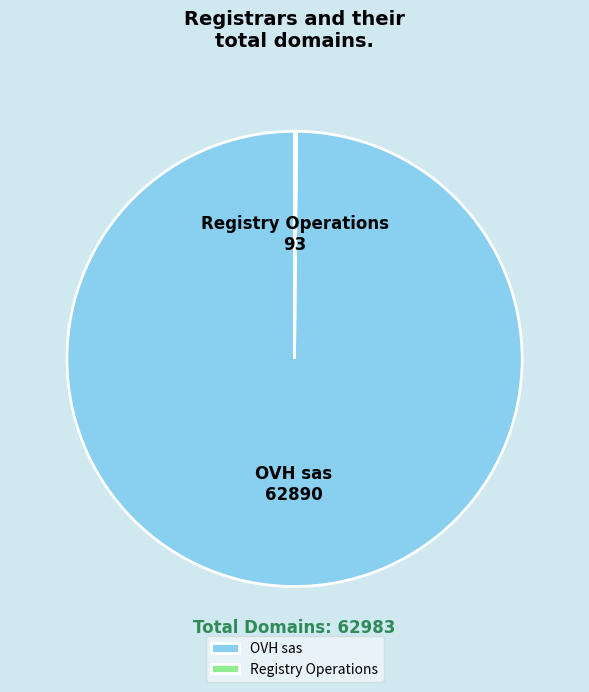

Is it true that OVH sas is 90% of the pie?

False